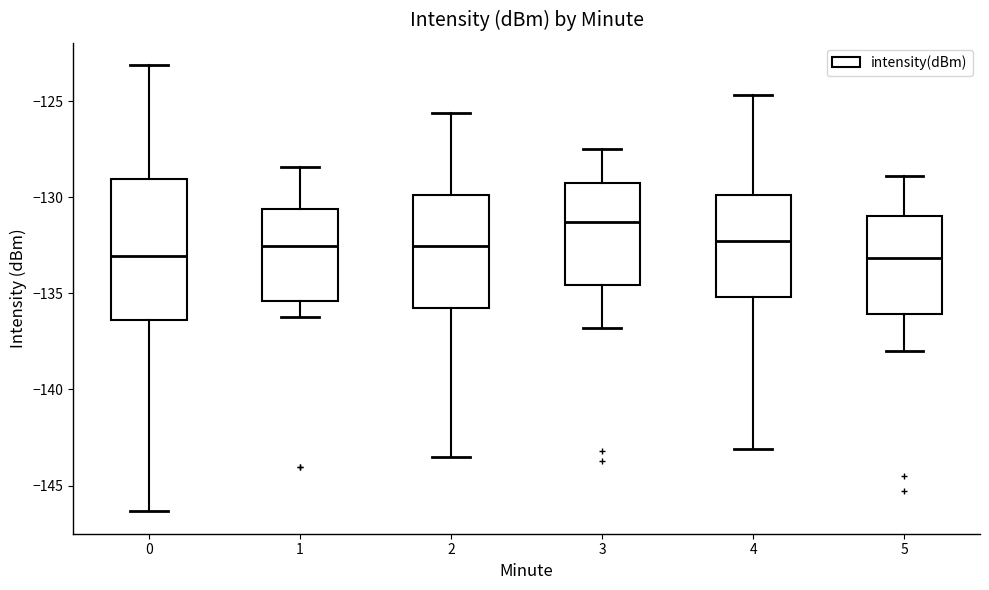

Which box is the tallest, from its lower edge to its upper edge?

0